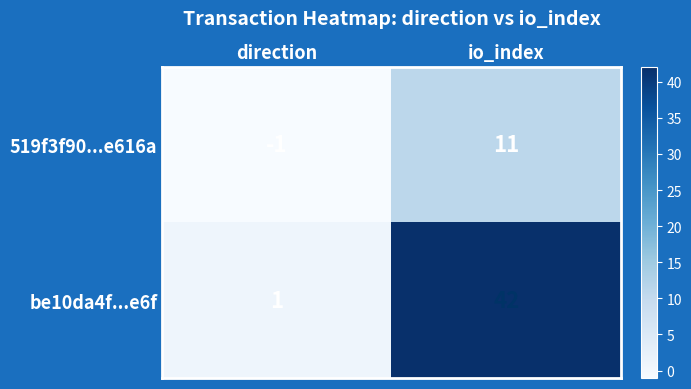

How many series are shown in this chart?

2